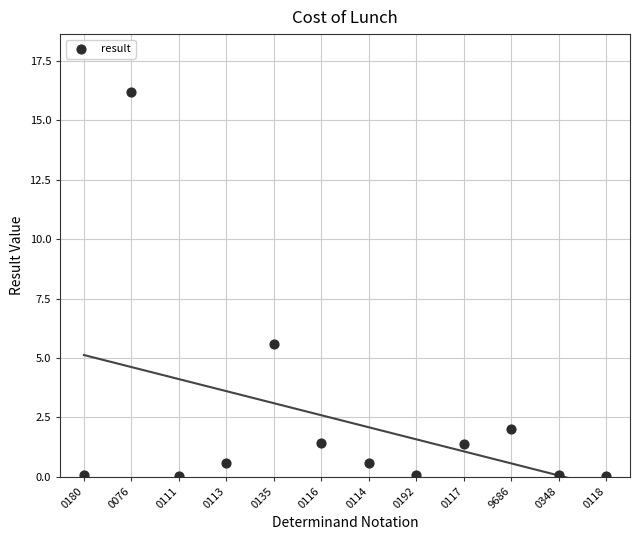

What Y value in the scatter plot is closest to 8?

5.6